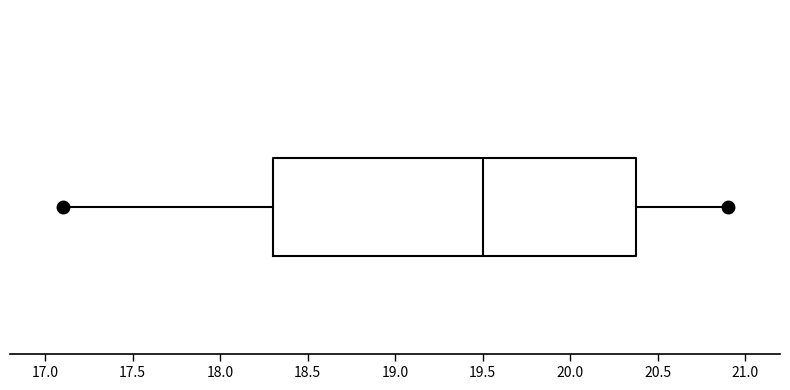

Read this box plot against the x-axis: the position of the median line, the range covered by the box, and the ends of both whiskers. The values are not printed on the chart, so give them approximately, as read against the axis.

median 19.5, box 18.3 to 20.4, whiskers 17.1 to 20.9